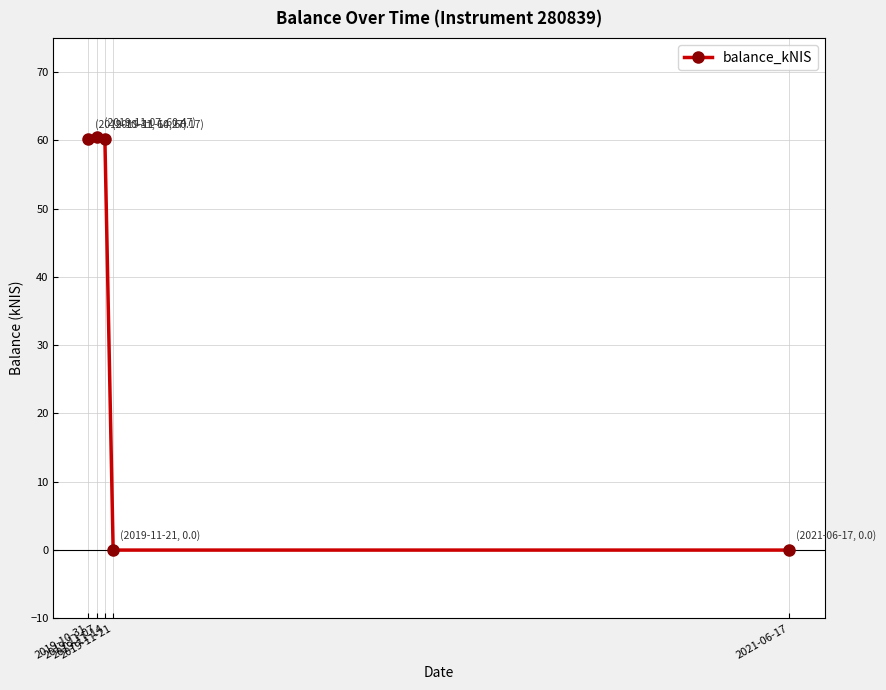

Does the chart display data point markers on the line(s)?

Yes